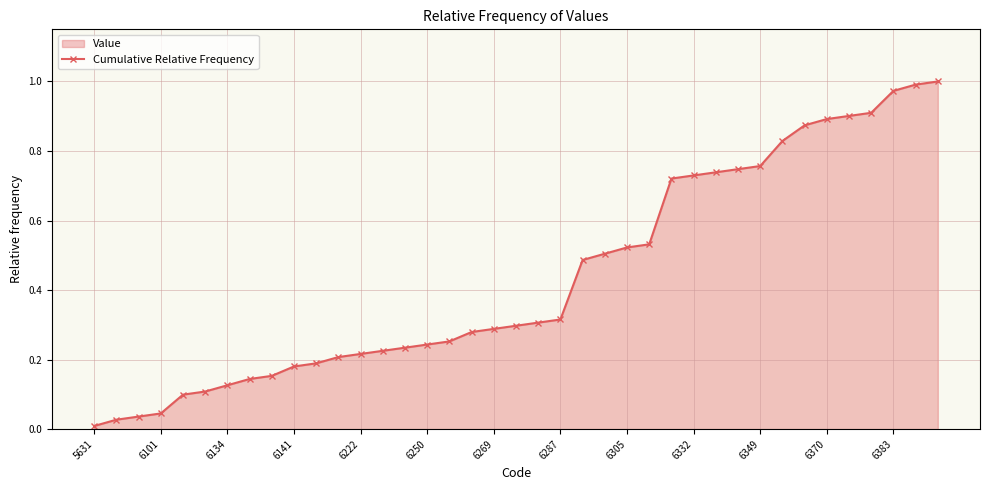

True or false: the data shows 0.4 at 6222.

False